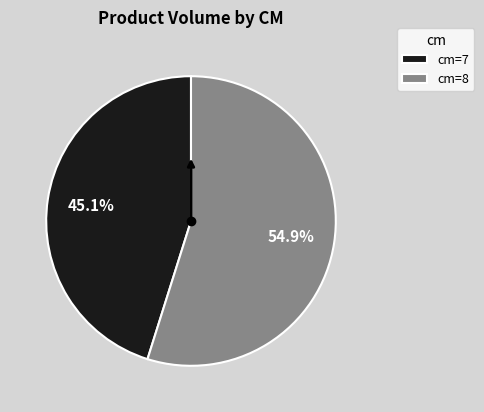

To the nearest percent, what is the average slice percentage?

50%